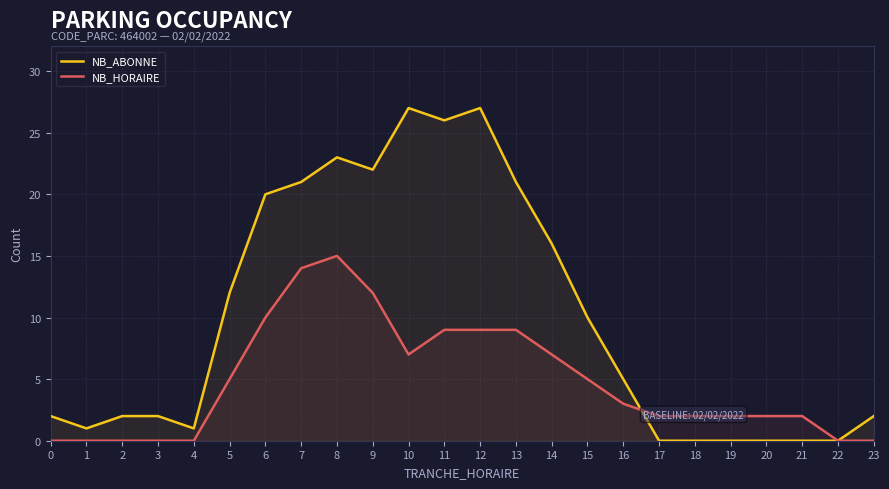

Reading right to left, what are all the values shown in this chart?

NB_ABONNE: 23=2	22=0	21=0	20=0	19=0	18=0	17=0	16=5	15=10	14=16	13=21	12=27	11=26	10=27	9=22	8=23	7=21	6=20	5=12	4=1	3=2	2=2	1=1	0=2
NB_HORAIRE: 23=0	22=0	21=2	20=2	19=2	18=2	17=2	16=3	15=5	14=7	13=9	12=9	11=9	10=7	9=12	8=15	7=14	6=10	5=5	4=0	3=0	2=0	1=0	0=0